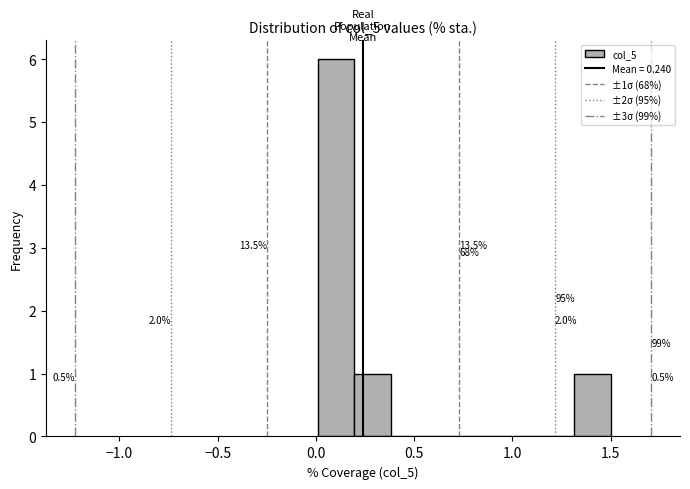

Around what value on the x-axis is the tallest bar? Give the approximate position of its centre, as read against the axis.

0.10